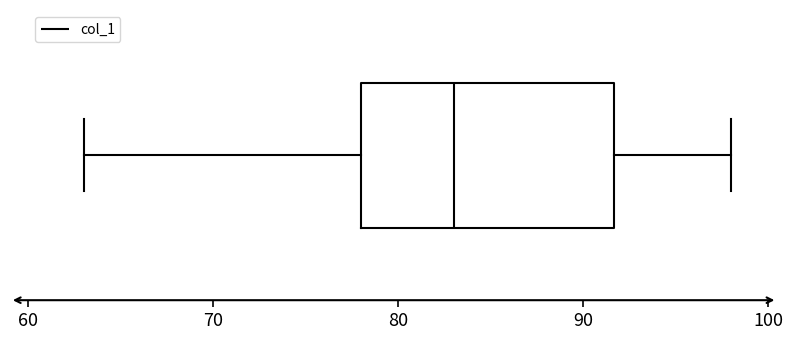

Transcribe this box plot: give where the median line is, the range the box spans, and where the two whiskers end, as read against the x-axis. The values are not printed on the chart, so give them approximately, as read against the axis.

median 83, box 78 to 92, whiskers 63 to 98